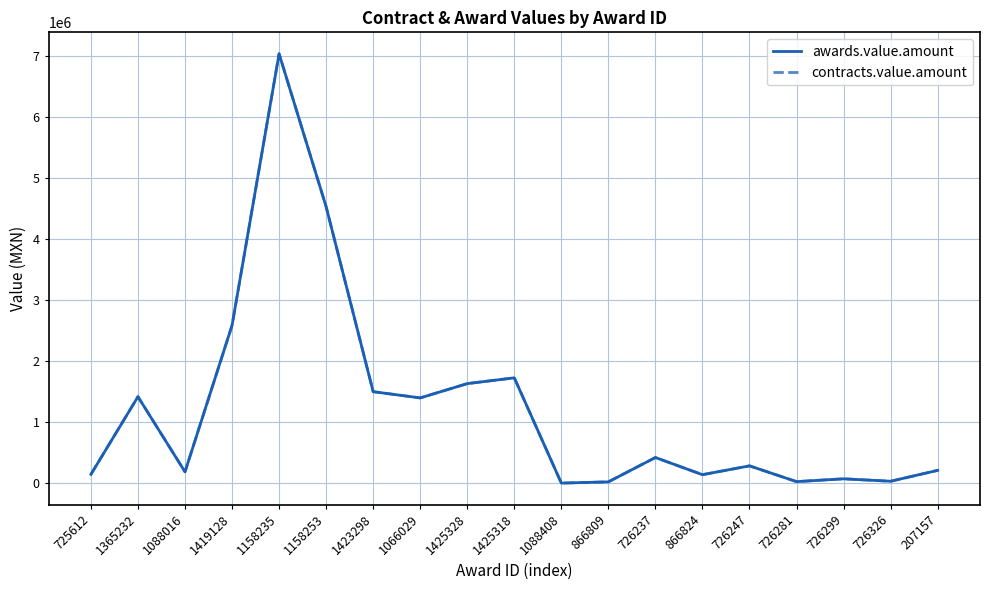

Between 1158235 and 726237, which series saw the biggest shift?

awards.value.amount